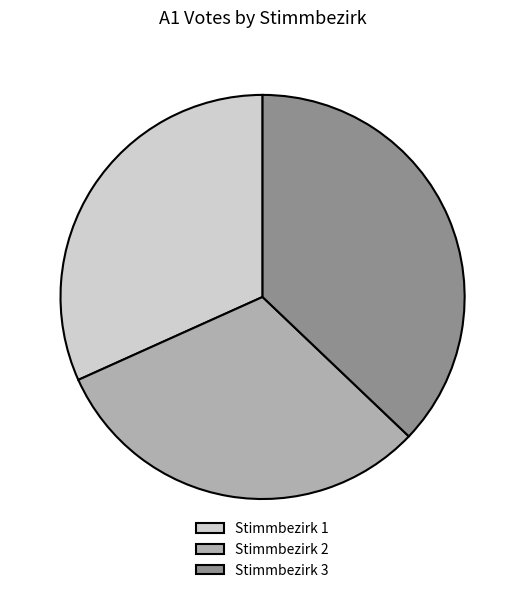

Which slice is the largest?

Stimmbezirk 3